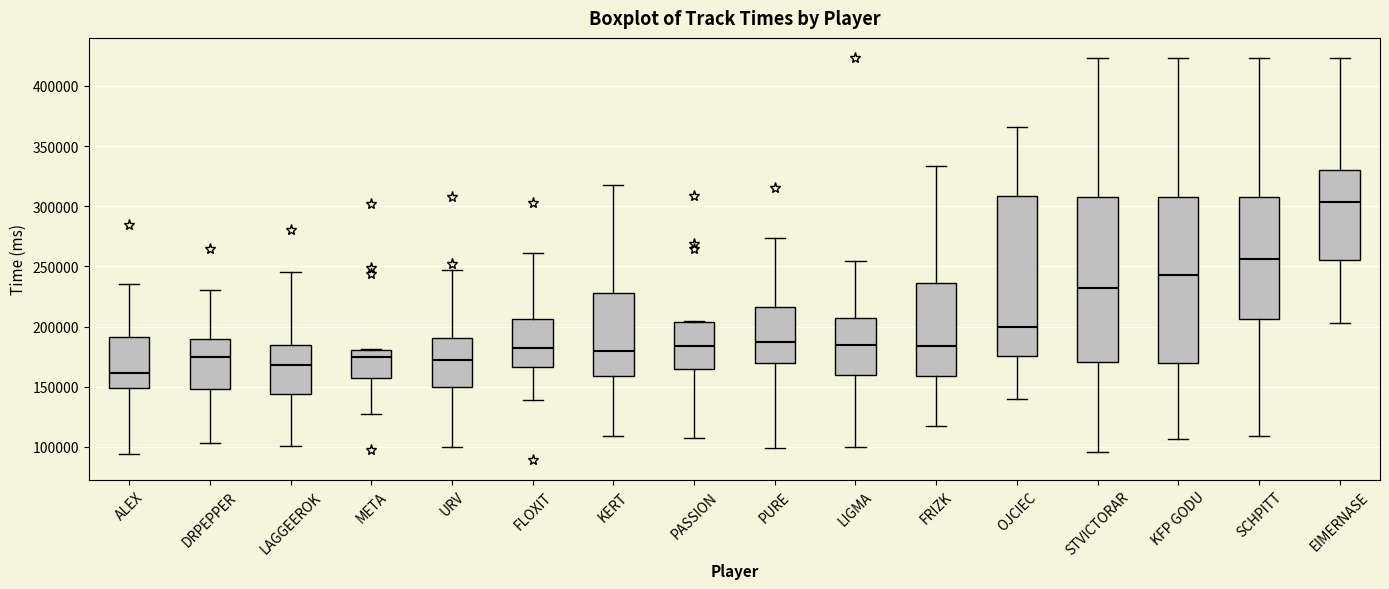

Where does the lower whisker of the box for KERT end on the y-axis? The values are not printed on the chart, so give them approximately, as read against the axis.

110000